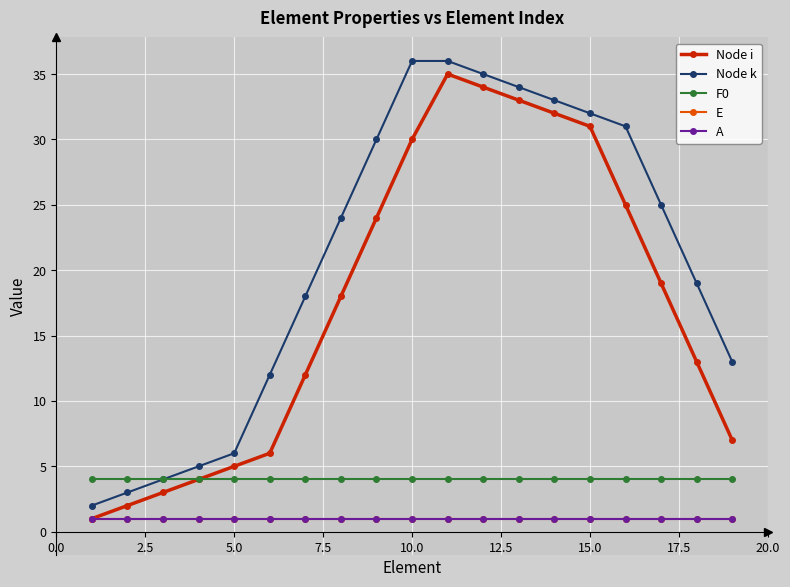

Which series has the largest range (max minus min)?

Node i